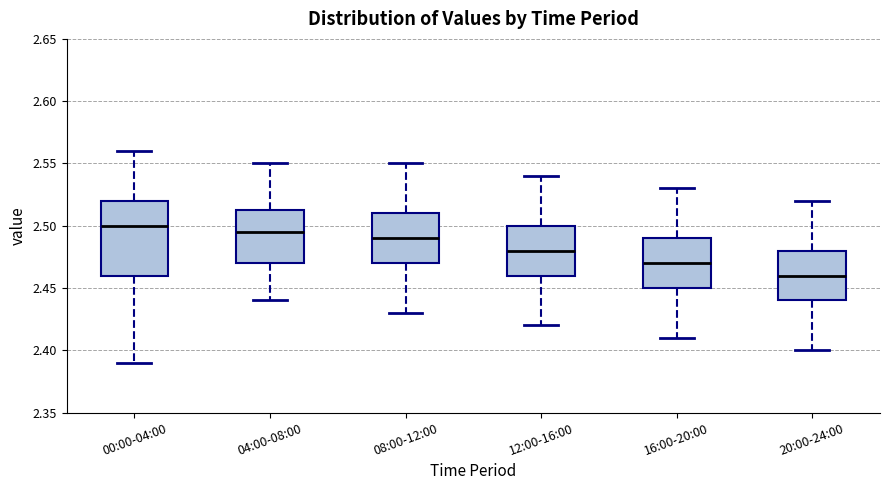

Reading left to right, transcribe this box plot: for each box, give where its median line is, the range the box spans, and where its two whiskers end, as read against the y-axis. The values are not printed on the chart, so give them approximately, as read against the axis.

00:00-04:00: median 2.500, box 2.460 to 2.520, whiskers 2.390 to 2.560
04:00-08:00: median 2.495, box 2.470 to 2.515, whiskers 2.440 to 2.550
08:00-12:00: median 2.490, box 2.470 to 2.510, whiskers 2.430 to 2.550
12:00-16:00: median 2.480, box 2.460 to 2.500, whiskers 2.420 to 2.540
16:00-20:00: median 2.470, box 2.450 to 2.490, whiskers 2.410 to 2.530
20:00-24:00: median 2.460, box 2.440 to 2.480, whiskers 2.400 to 2.520